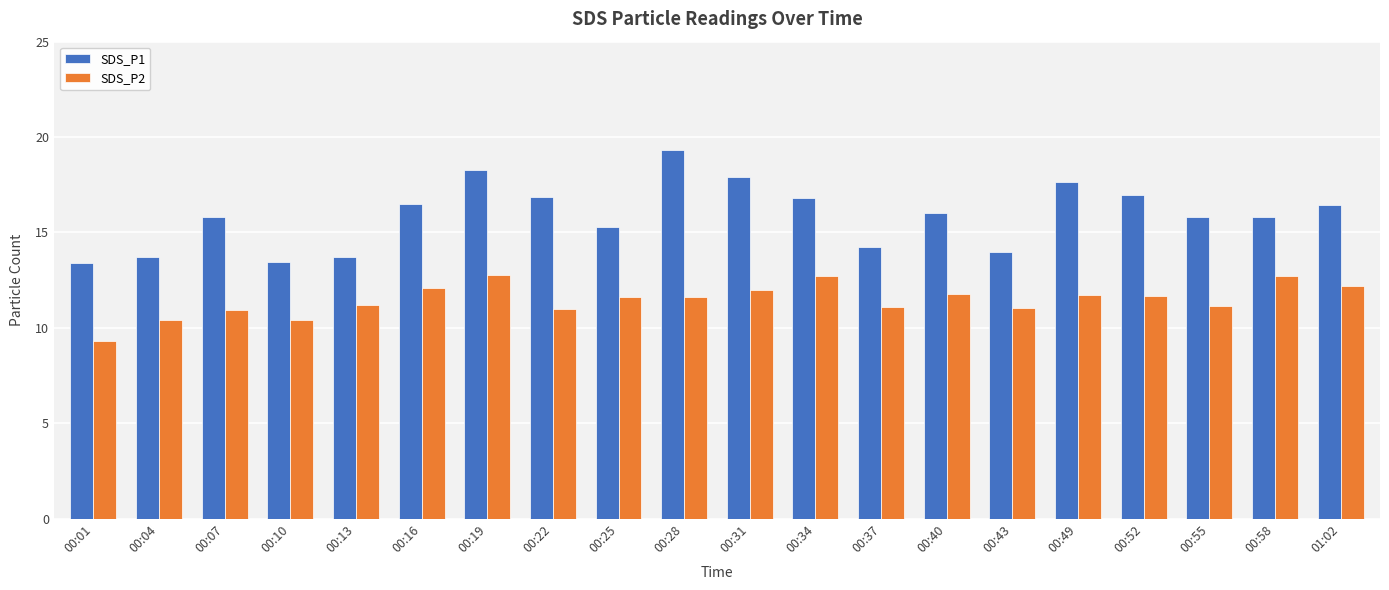

The value of SDS_P1 at 00:49 is 17.6. True or false?

True